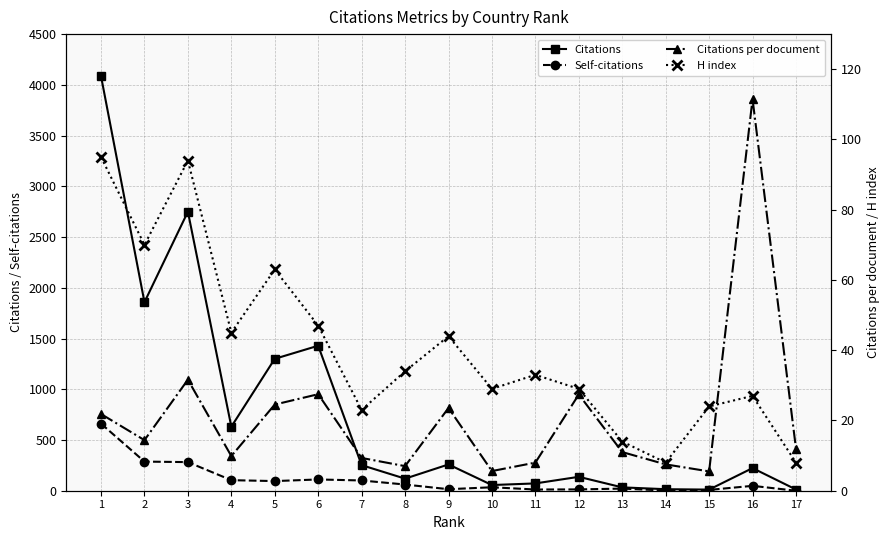

At which label does Citations reach its minimum?

15